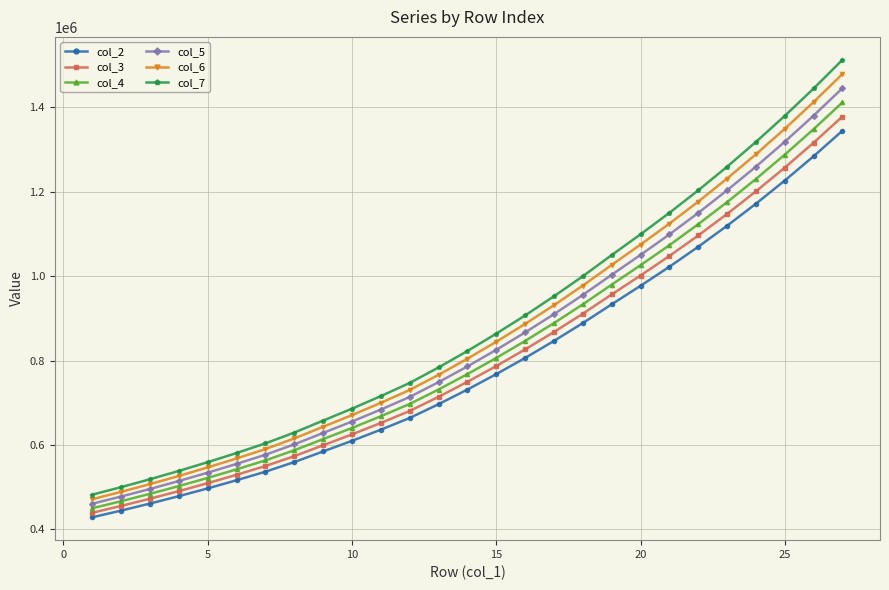

True or false: col_4 and col_5 intersect in this chart.

False